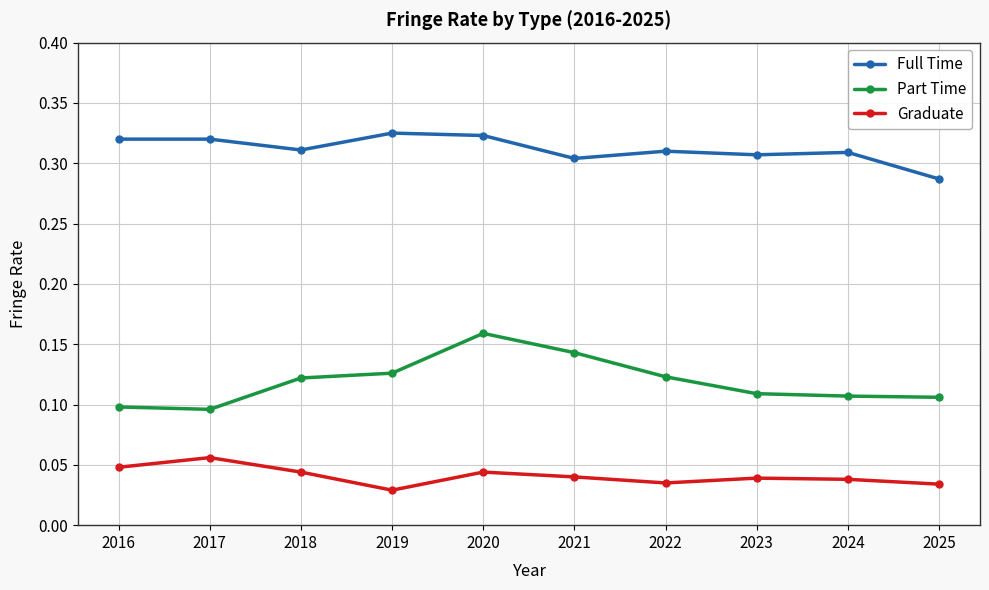

Between 2024 and 2025, which series saw the biggest shift?

Full Time